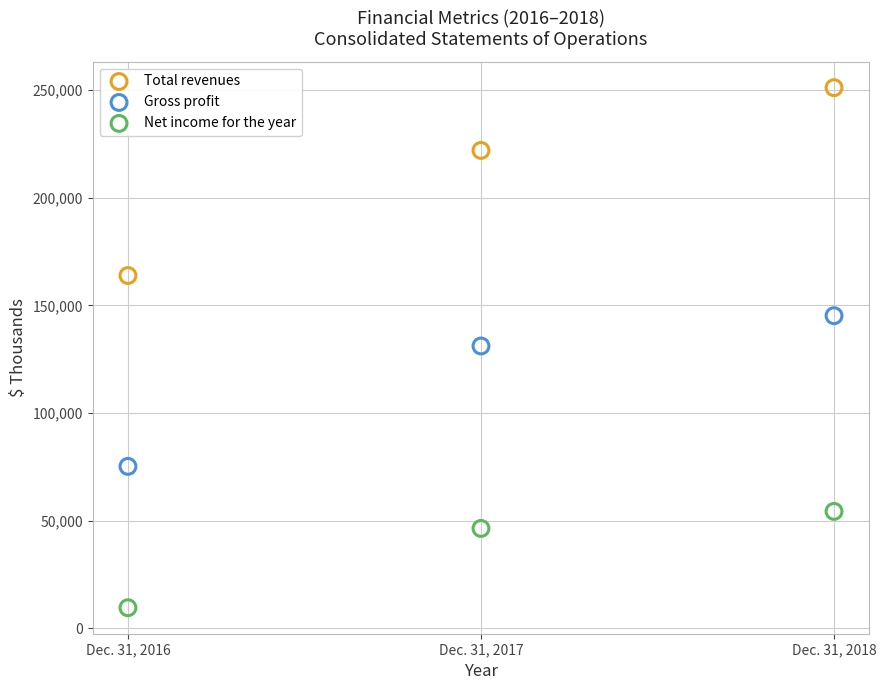

Across all data points, what is the average X value?

2017